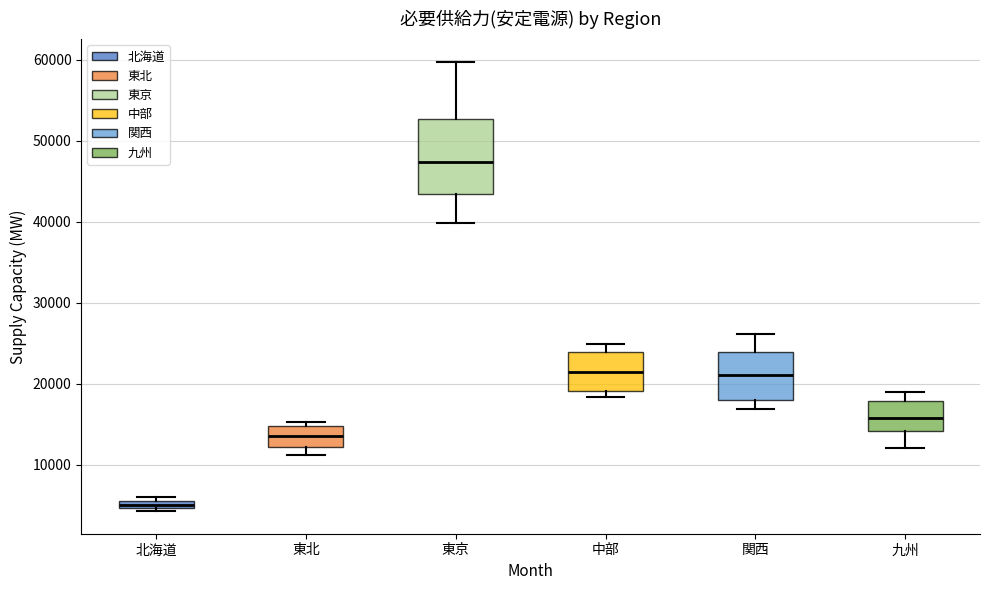

Which box is the tallest, from its lower edge to its upper edge?

東京